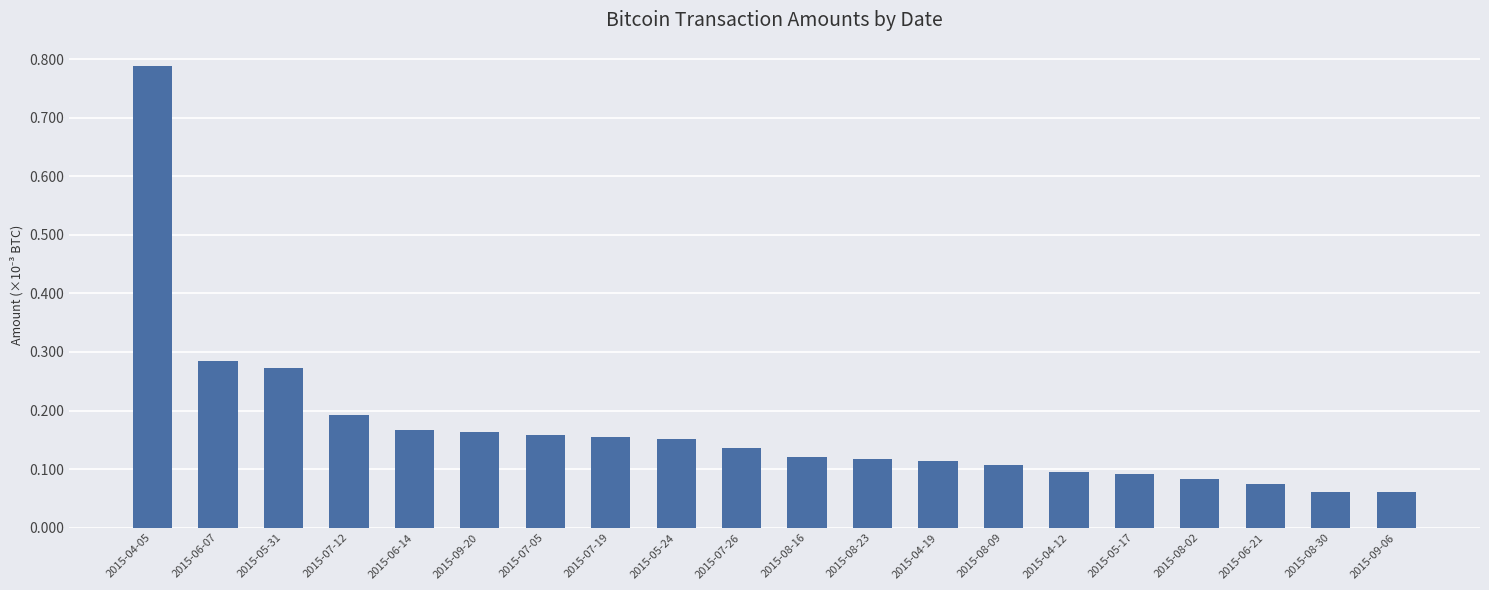

Are the bars horizontal?

No